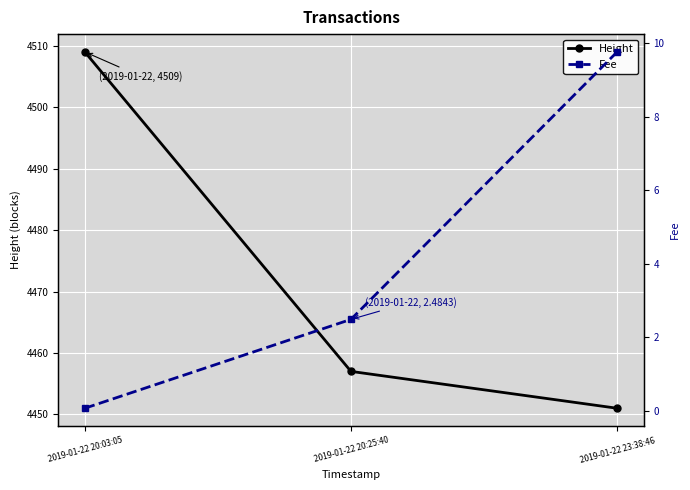

How many lines are shown in the chart?

2